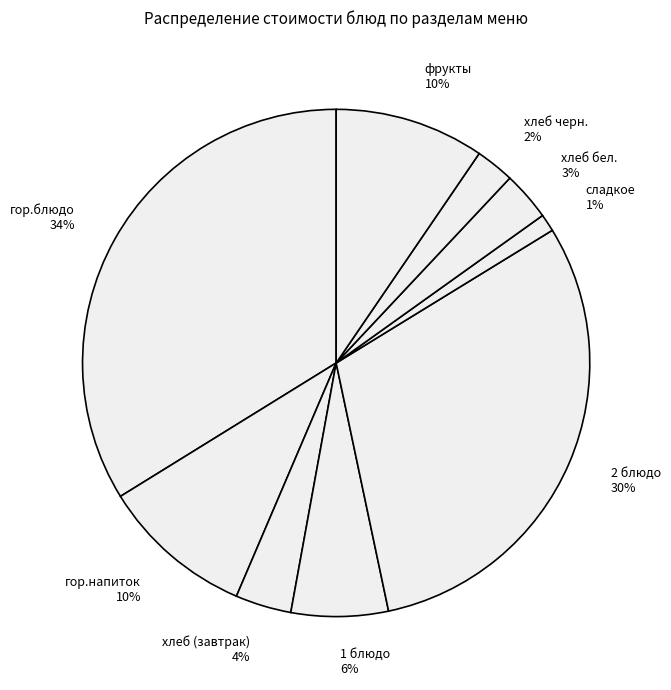

Which has a higher value, 1 блюдо or хлеб бел.?

1 блюдо